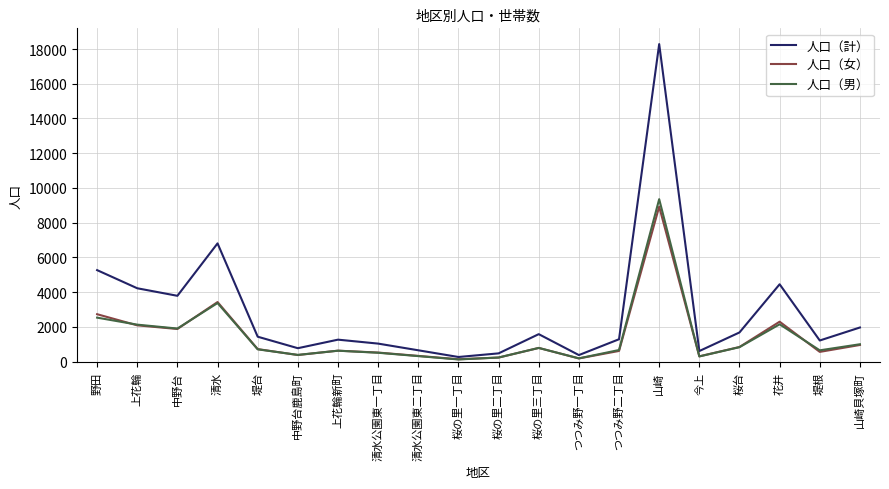

How many lines are shown in the chart?

3